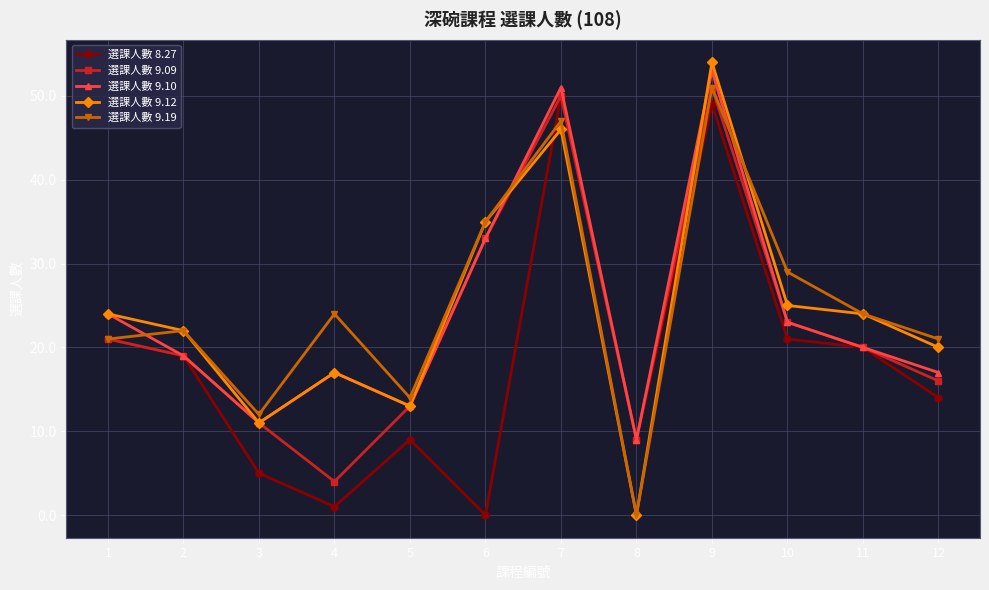

At which label does 選課人數 8.27 first exceed 19?

1